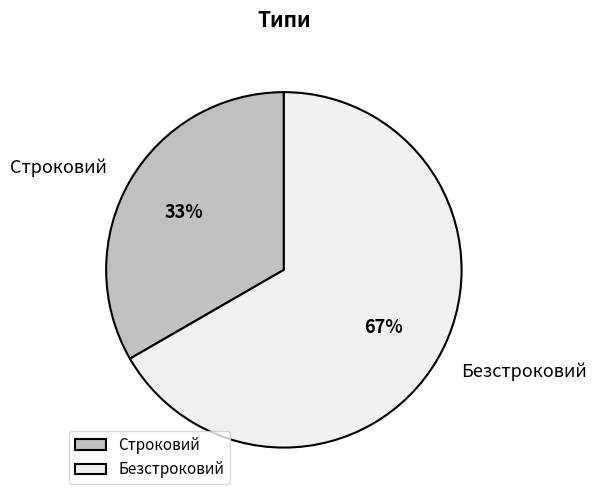

What is the ratio of the value at Строковий to the value at Безстроковий?

0.5